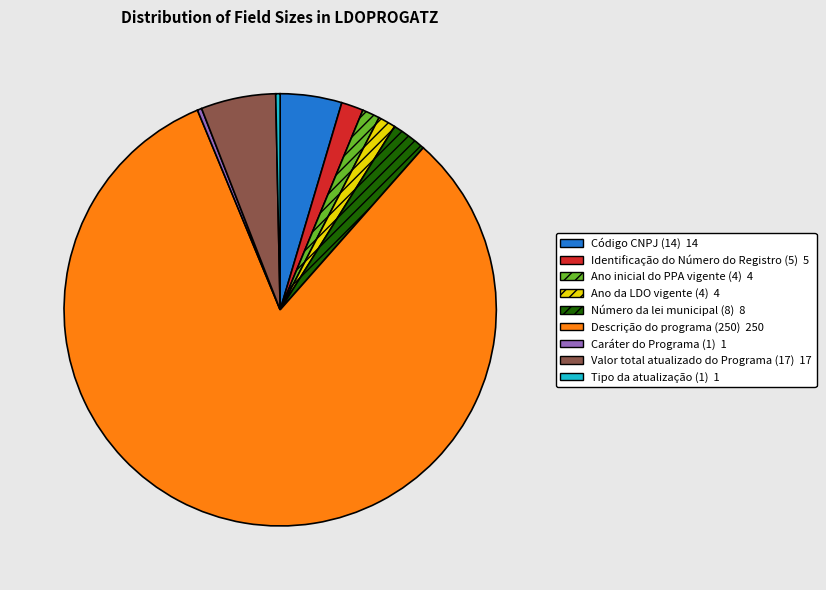

Combined, do Número da lei municipal (8) and Ano inicial do PPA vigente (4) account for over 50%?

No